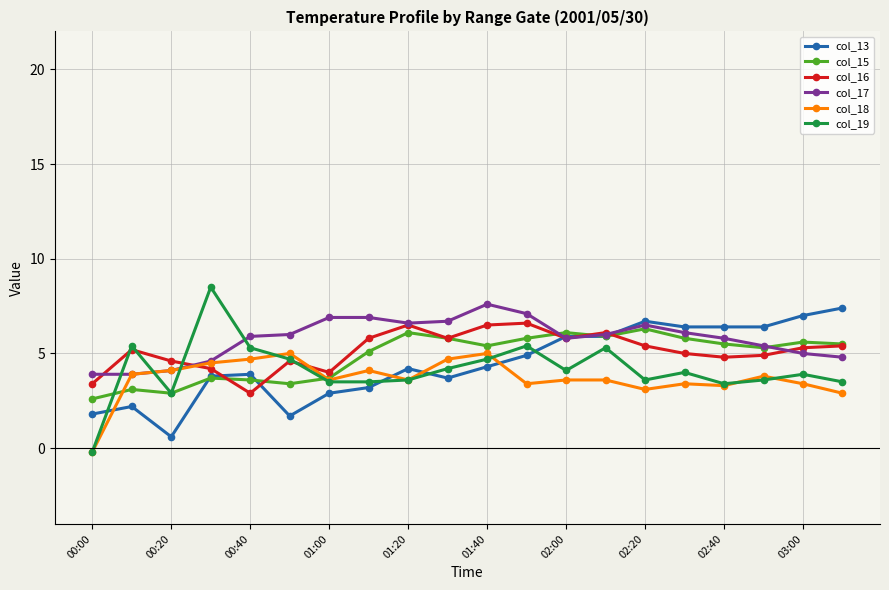

Count the number of categories in the chart.

20